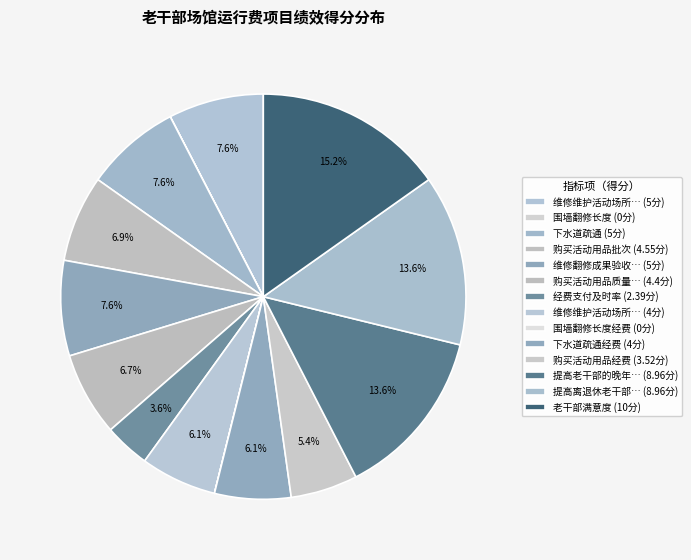

Rank the categories by value from lowest to highest.

围墙翻修长度, 围墙翻修长度经费, 经费支付及时率, 购买活动用品经费, 维修维护活动场所经费, 下水道疏通经费, 购买活动用品质量合格率, 购买活动用品批次, 维修维护活动场所个数, 下水道疏通, 维修翻修成果验收合格率, 提高老干部的晚年生活质量, 提高离退休老干部幸福指数, 老干部满意度